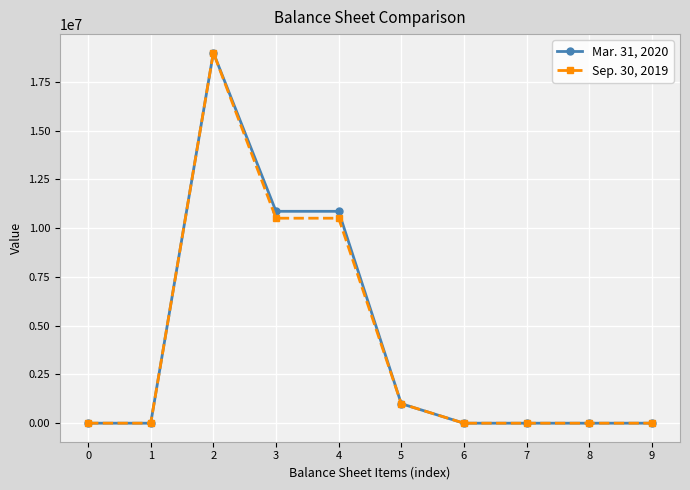

What is the difference between the second highest and second lowest values in the Sep. 30, 2019 series?

10510694